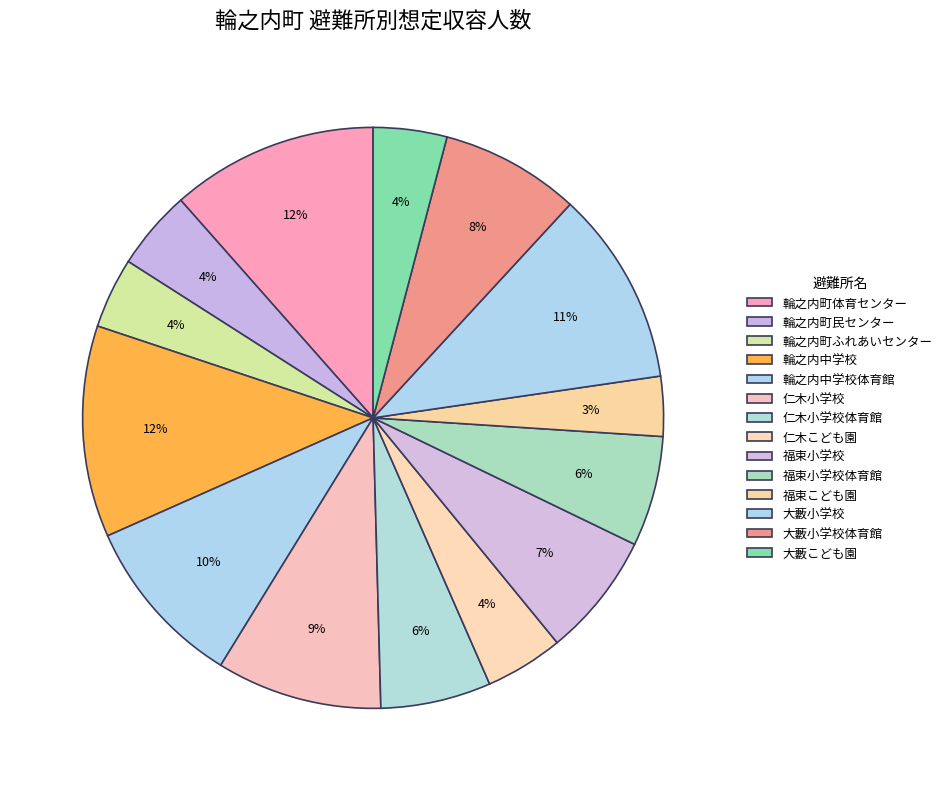

Count the number of slices in the pie.

14